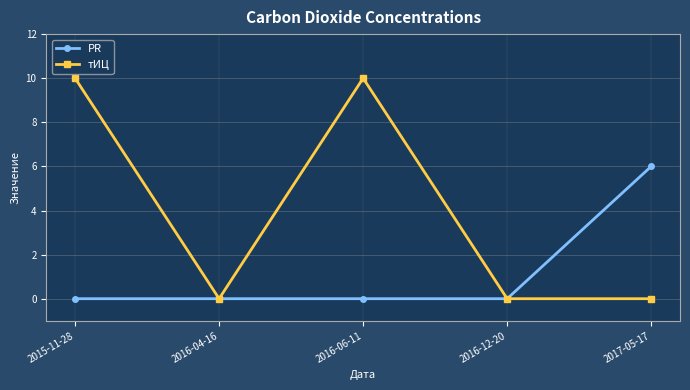

Is the value of PR at 2016-12-20 greater than the value of тИЦ at 2016-06-11?

No